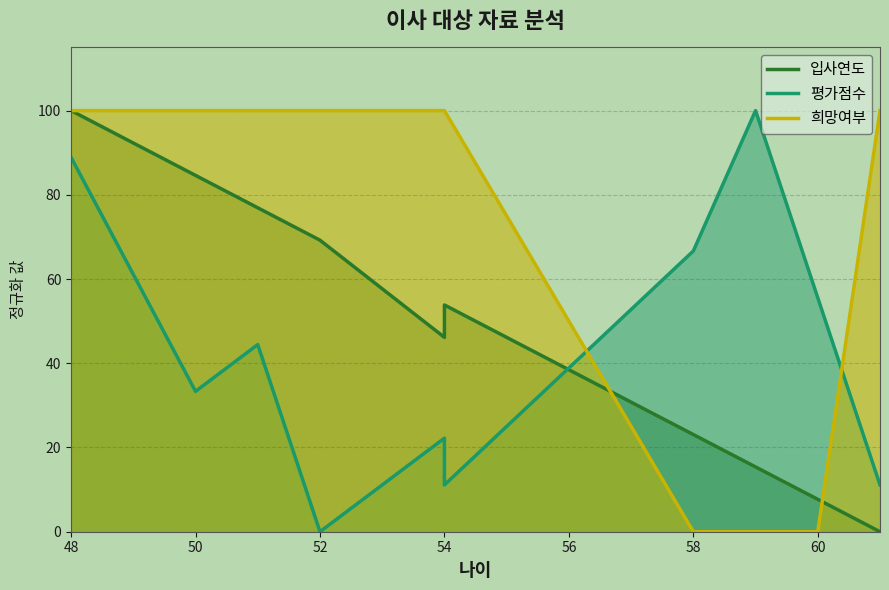

How many times do 입사연도 and 희망여부 cross each other?

2